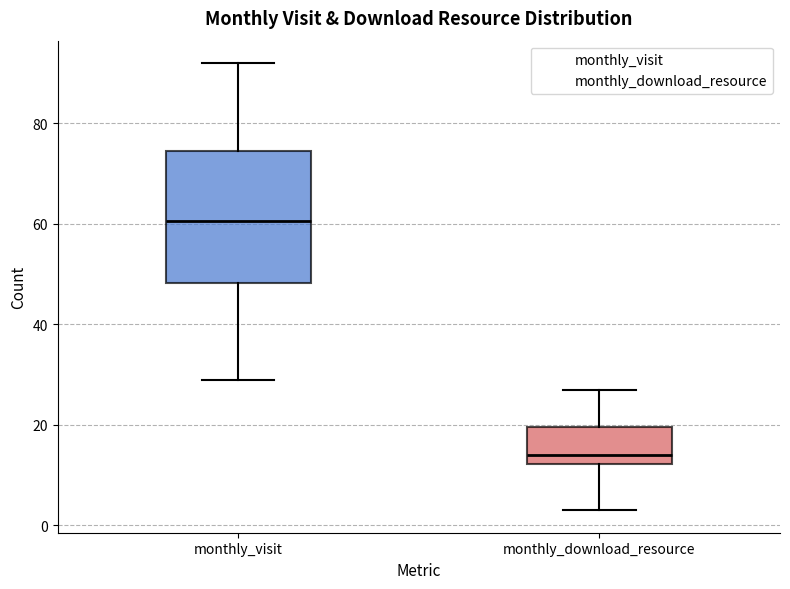

Reading left to right, transcribe this box plot: for each box, give where its median line is, the range the box spans, and where its two whiskers end, as read against the y-axis. The values are not printed on the chart, so give them approximately, as read against the axis.

monthly_visit: median 60, box 48 to 74, whiskers 30 to 92
monthly_download_resource: median 14, box 12 to 20, whiskers 4 to 28